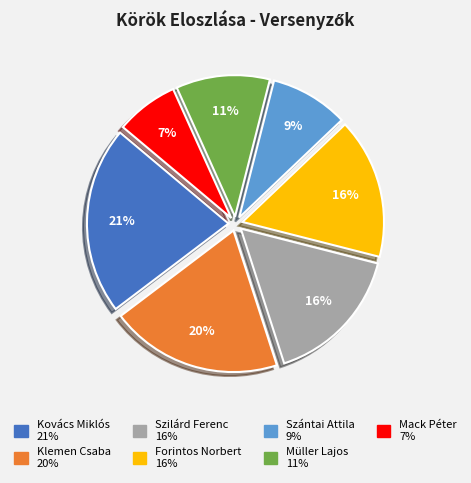

To the nearest percent, what portion does Szántai Attila represent?

9%